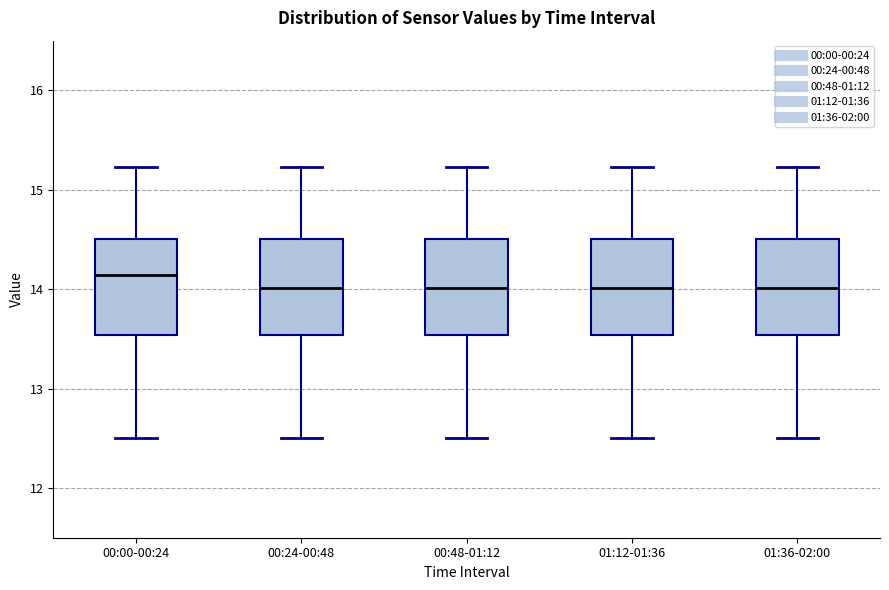

Reading left to right, read every box against the y-axis: the position of its median line, the range the box covers, and the ends of its whiskers. The values are not printed on the chart, so give them approximately, as read against the axis.

00:00-00:24: median 14.1, box 13.5 to 14.5, whiskers 12.5 to 15.2
00:24-00:48: median 14.0, box 13.5 to 14.5, whiskers 12.5 to 15.2
00:48-01:12: median 14.0, box 13.5 to 14.5, whiskers 12.5 to 15.2
01:12-01:36: median 14.0, box 13.5 to 14.5, whiskers 12.5 to 15.2
01:36-02:00: median 14.0, box 13.5 to 14.5, whiskers 12.5 to 15.2